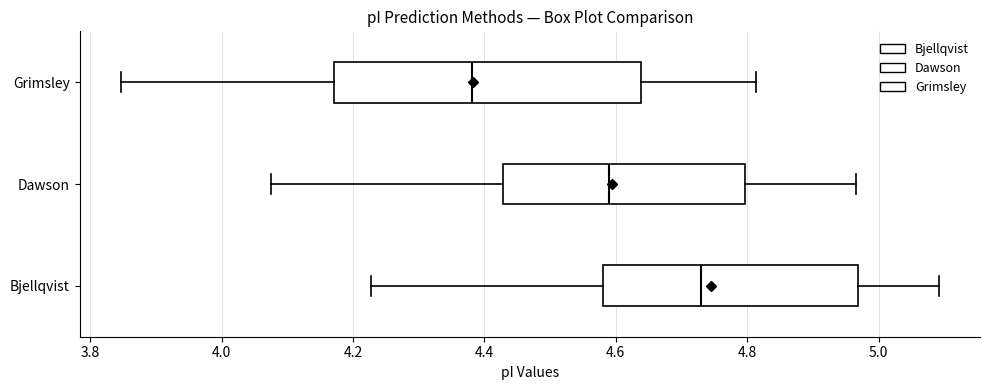

Reading bottom to top, read every box against the x-axis: the position of its median line, the range the box covers, and the ends of its whiskers. The values are not printed on the chart, so give them approximately, as read against the axis.

Bjellqvist: median 4.74, box 4.58 to 4.96, whiskers 4.22 to 5.10
Dawson: median 4.60, box 4.42 to 4.80, whiskers 4.08 to 4.96
Grimsley: median 4.38, box 4.18 to 4.64, whiskers 3.84 to 4.82